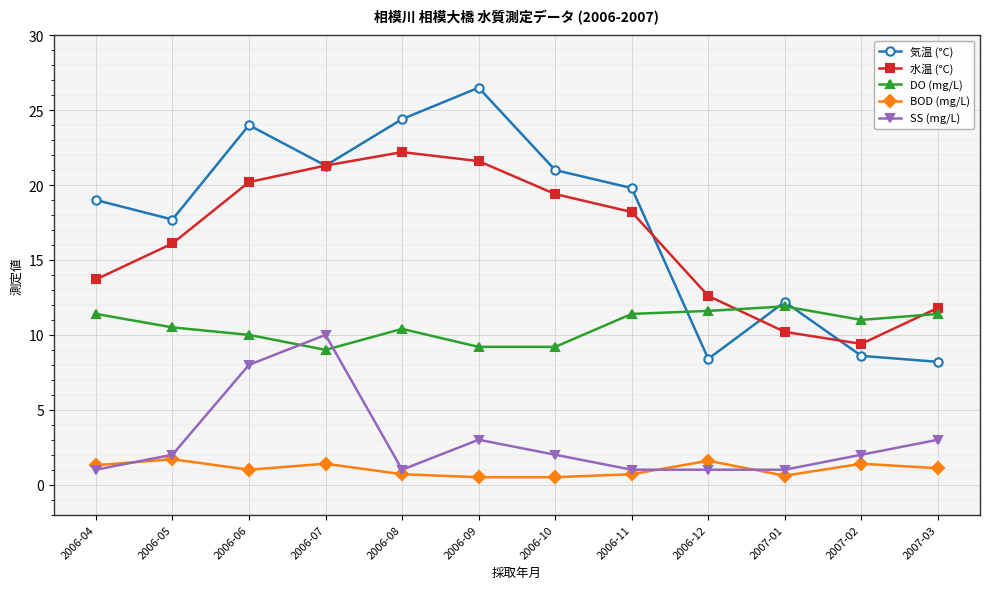

At 2006-06, list the series in order from smallest to largest.

BOD (mg/L), SS (mg/L), DO (mg/L), 水温 (°C), 気温 (°C)